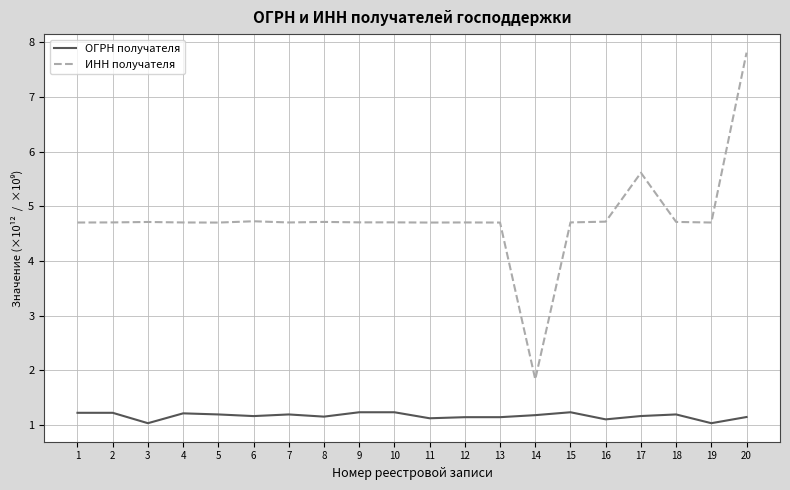

At which label does ИНН получателя reach its minimum?

14